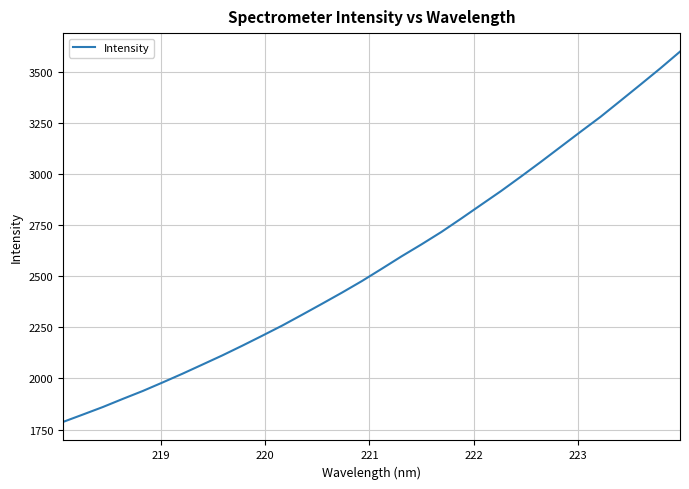

How many values are below 2536?

16